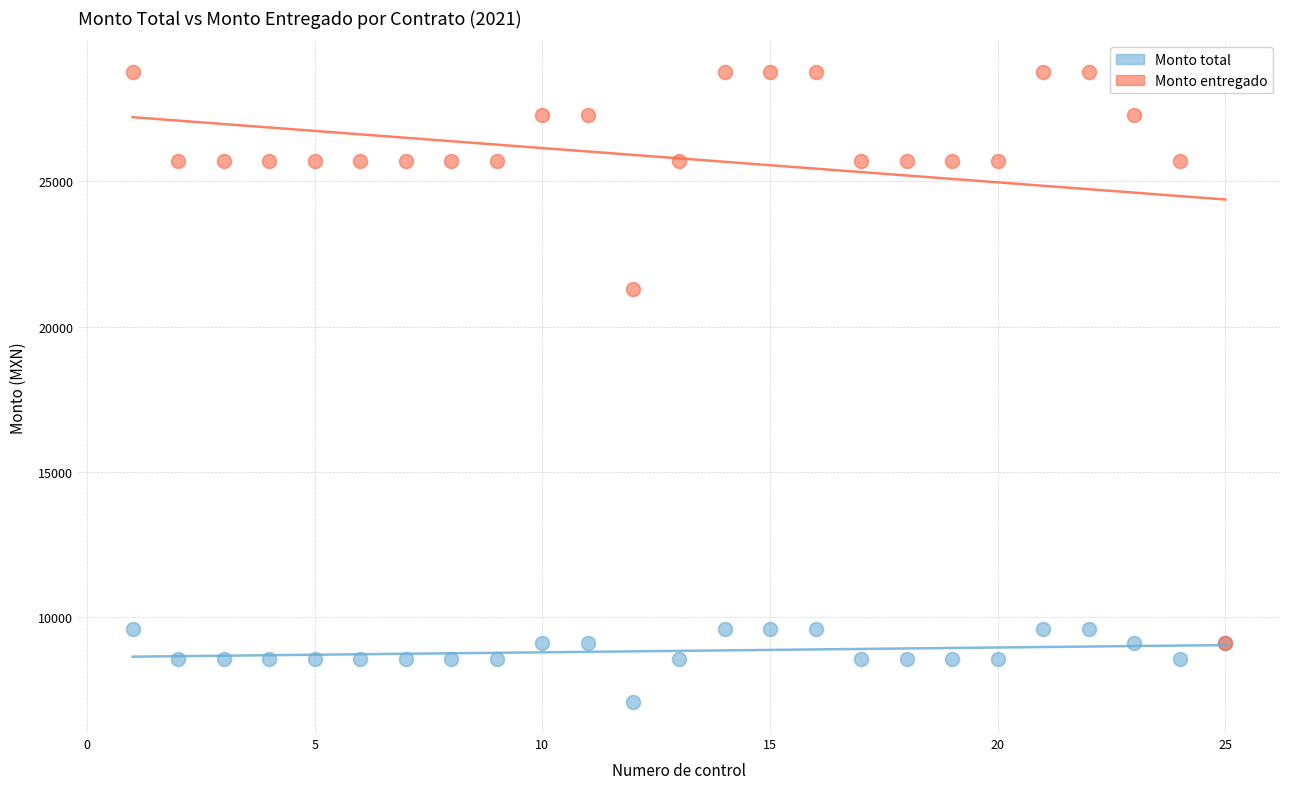

In the Monto entregado series, what Y value is closest to 18933?

21289.7